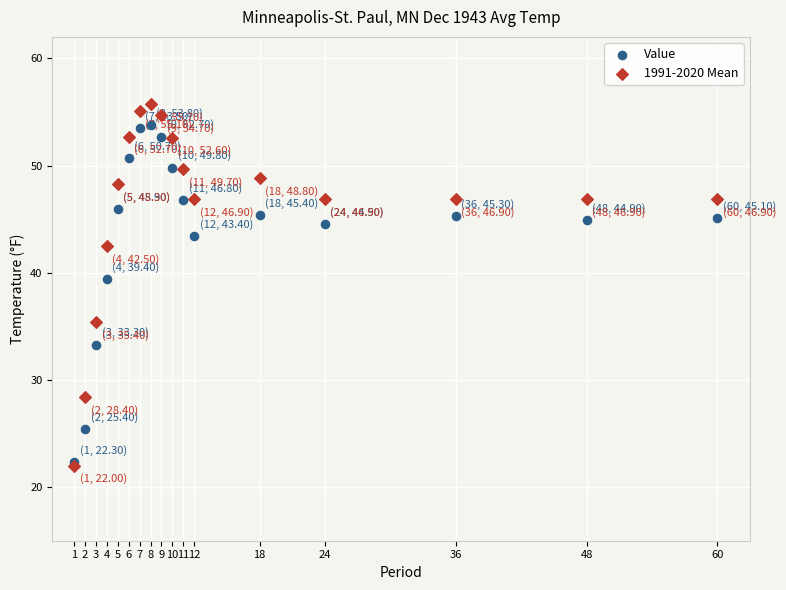

Across all series, what Y value is closest to 38?

39.4